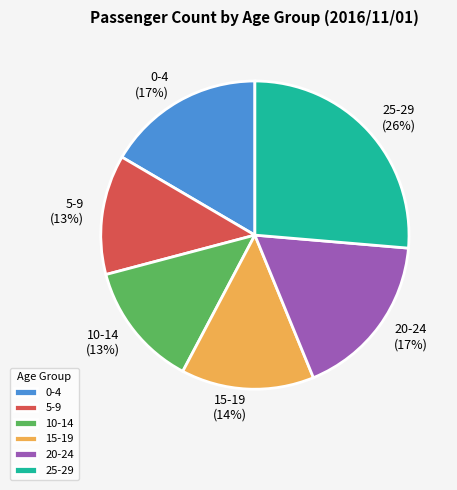

Count the number of slices in the pie.

6